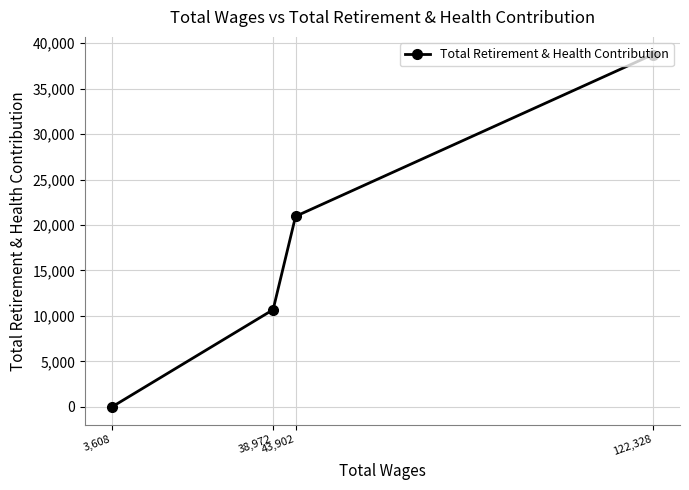

Rank the categories by value from lowest to highest.

3,608, 38,972, 43,902, 122,328